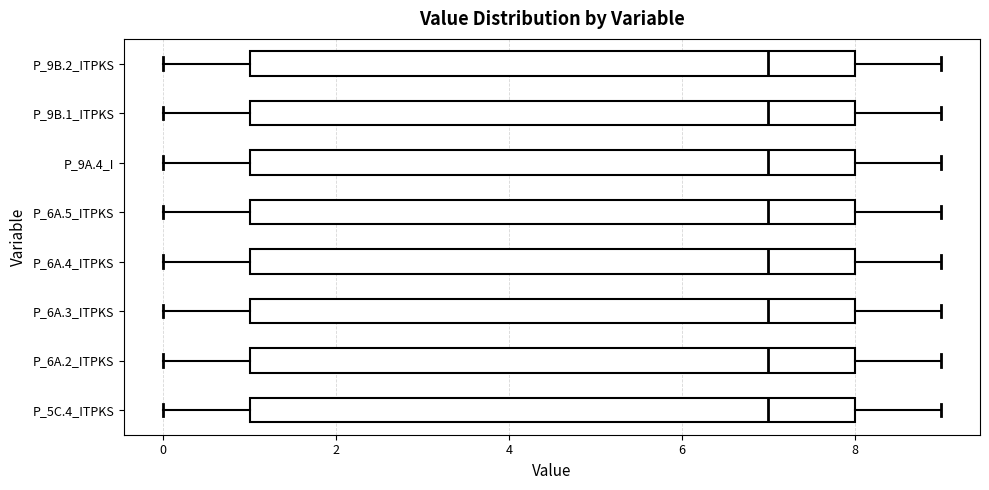

Where does the median line of the box for P_5C.4_ITPKS sit on the x-axis? The values are not printed on the chart, so give them approximately, as read against the axis.

7